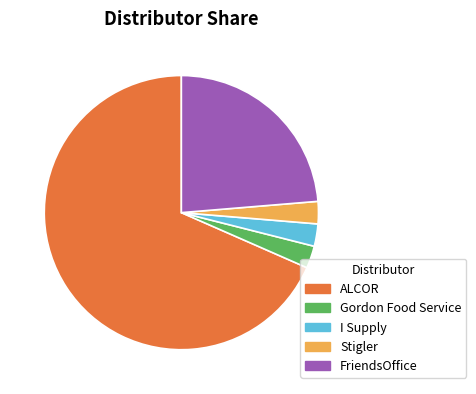

Is Stigler the majority of the pie?

No